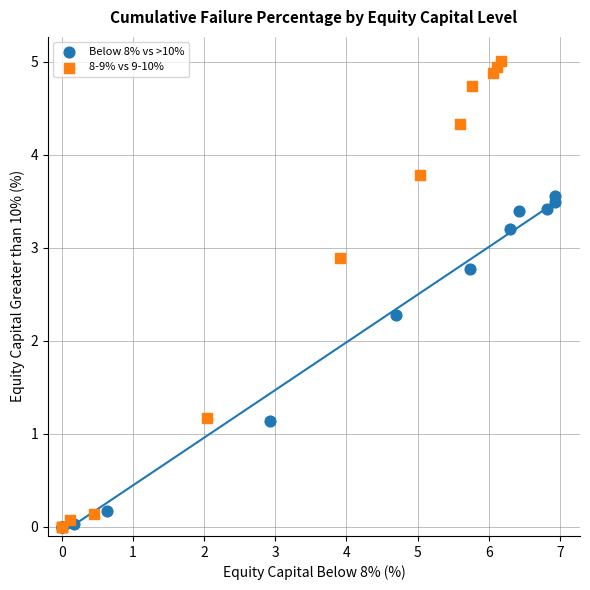

Which series has the largest Y range (max minus min)?

8-9% vs 9-10%